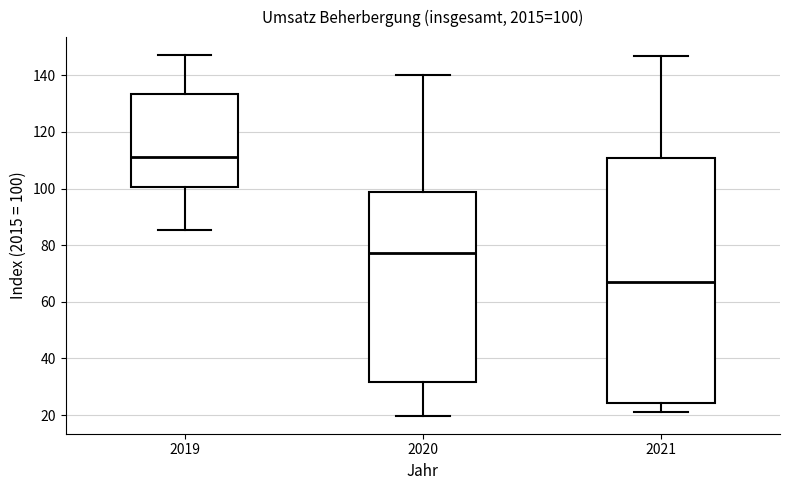

Comparing the boxes themselves (not the whiskers), which one is the tallest?

2021